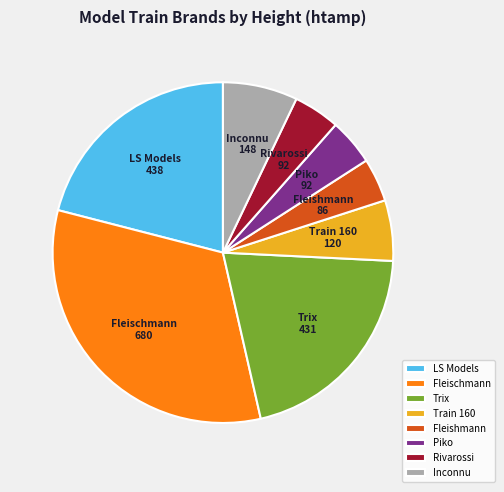

True or false: LS Models accounts for 33% of the total.

False